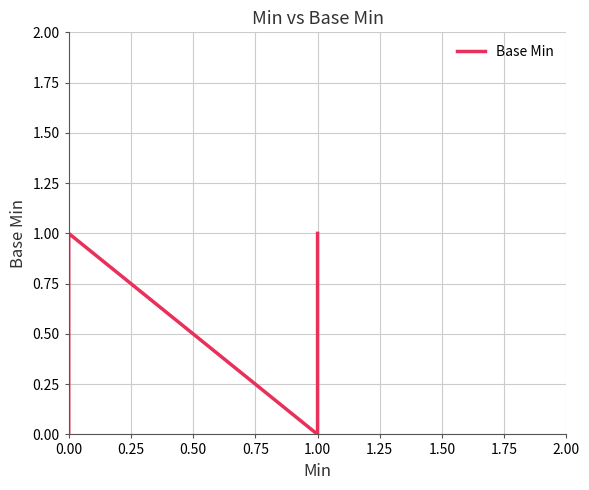

How many series are shown in this chart?

1